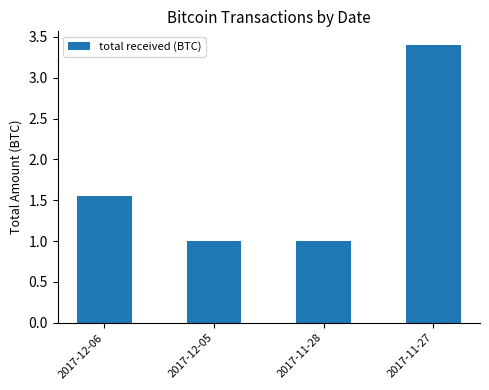

Count the number of data series in this chart.

1